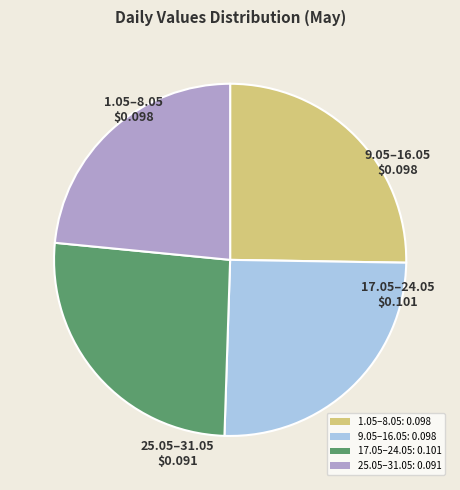

Count the number of slices in the pie.

4